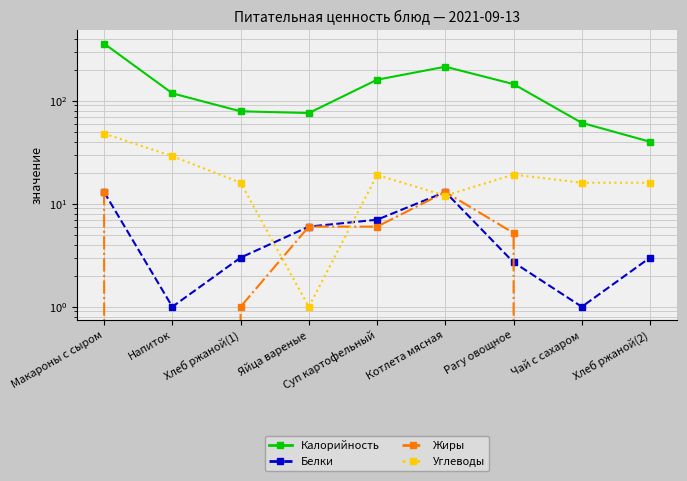

Reading left to right, transcribe all the data shown in this chart.

Калорийность: Макароны с сыром=359.0	Напиток=118.0	Хлеб ржаной(1)=79.0	Яйца вареные=76.0	Суп картофельный=160.0	Котлета мясная=214.0	Рагу овощное=145.0	Чай с сахаром=61.0	Хлеб ржаной(2)=40.0
Белки: Макароны с сыром=13.0	Напиток=1.0	Хлеб ржаной(1)=3.0	Яйца вареные=6.0	Суп картофельный=7.0	Котлета мясная=13.0	Рагу овощное=2.7	Чай с сахаром=1.0	Хлеб ржаной(2)=3.0
Жиры: Макароны с сыром=13.0	Напиток=0.0	Хлеб ржаной(1)=1.0	Яйца вареные=6.0	Суп картофельный=6.0	Котлета мясная=13.0	Рагу овощное=5.2	Чай с сахаром=0.0	Хлеб ржаной(2)=0.0
Углеводы: Макароны с сыром=48.0	Напиток=29.0	Хлеб ржаной(1)=16.0	Яйца вареные=1.0	Суп картофельный=19.0	Котлета мясная=12.0	Рагу овощное=19.2	Чай с сахаром=16.0	Хлеб ржаной(2)=16.0